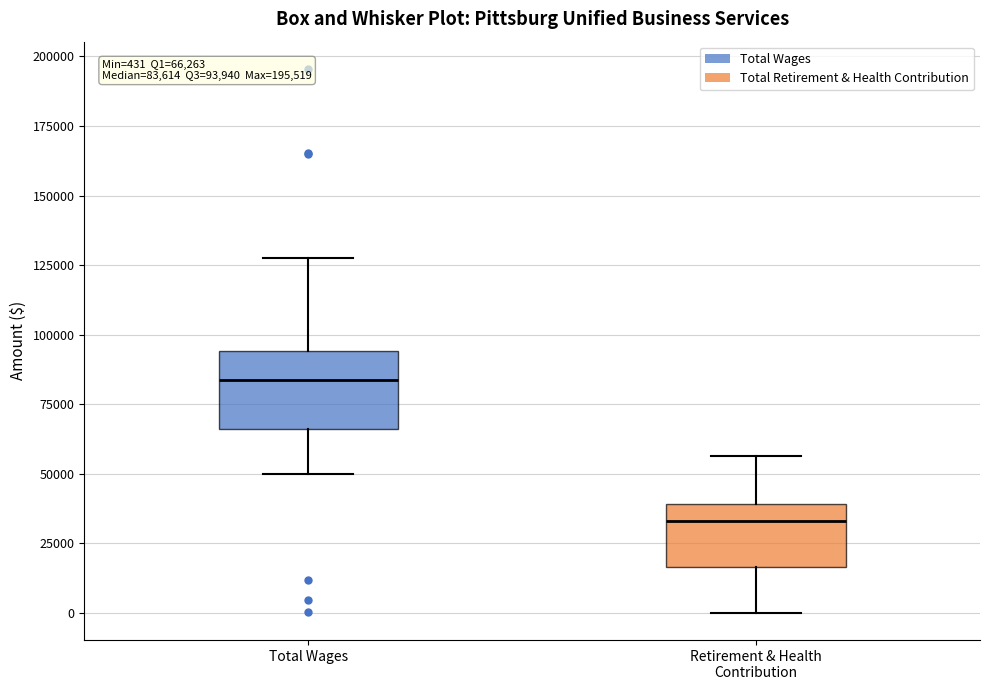

Which box has the lowest median line?

Retirement & Health Contribution